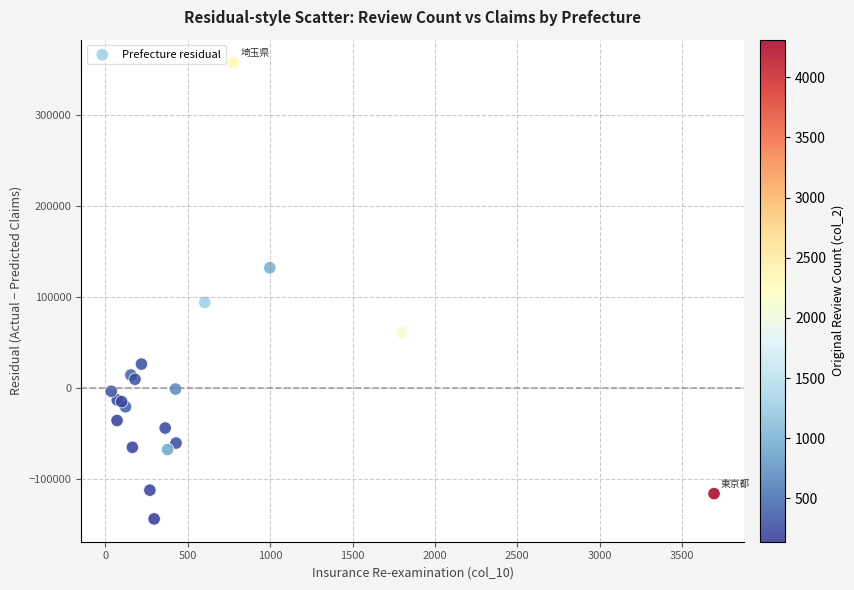

What Y value in the scatter plot is closest to 107216?

94239.0